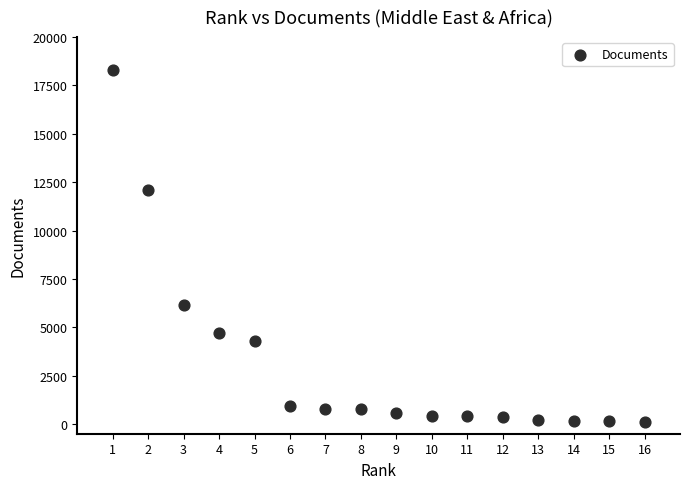

What is the range of X values (max minus min)?

15